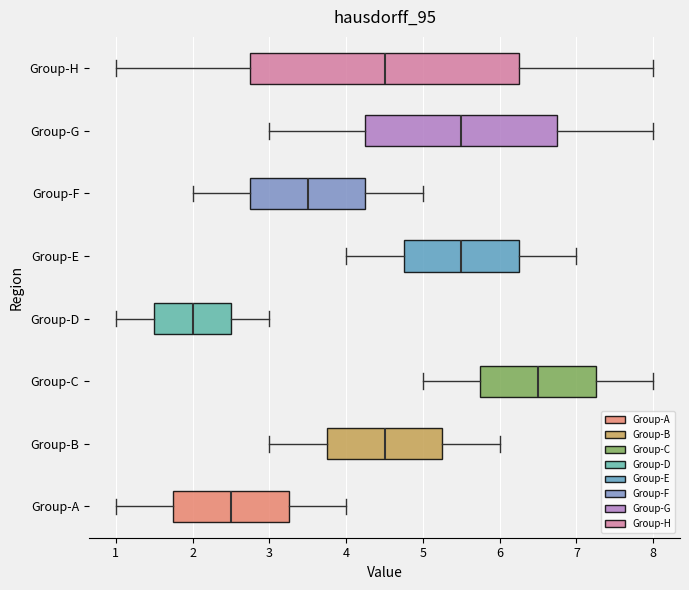

Reading bottom to top, read every box against the x-axis: the position of its median line, the range the box covers, and the ends of its whiskers. The values are not printed on the chart, so give them approximately, as read against the axis.

Group-A: median 2.5, box 1.8 to 3.3, whiskers 1.0 to 4.0
Group-B: median 4.5, box 3.8 to 5.3, whiskers 3.0 to 6.0
Group-C: median 6.5, box 5.8 to 7.3, whiskers 5.0 to 8.0
Group-D: median 2.0, box 1.5 to 2.5, whiskers 1.0 to 3.0
Group-E: median 5.5, box 4.8 to 6.3, whiskers 4.0 to 7.0
Group-F: median 3.5, box 2.8 to 4.3, whiskers 2.0 to 5.0
Group-G: median 5.5, box 4.3 to 6.8, whiskers 3.0 to 8.0
Group-H: median 4.5, box 2.8 to 6.3, whiskers 1.0 to 8.0